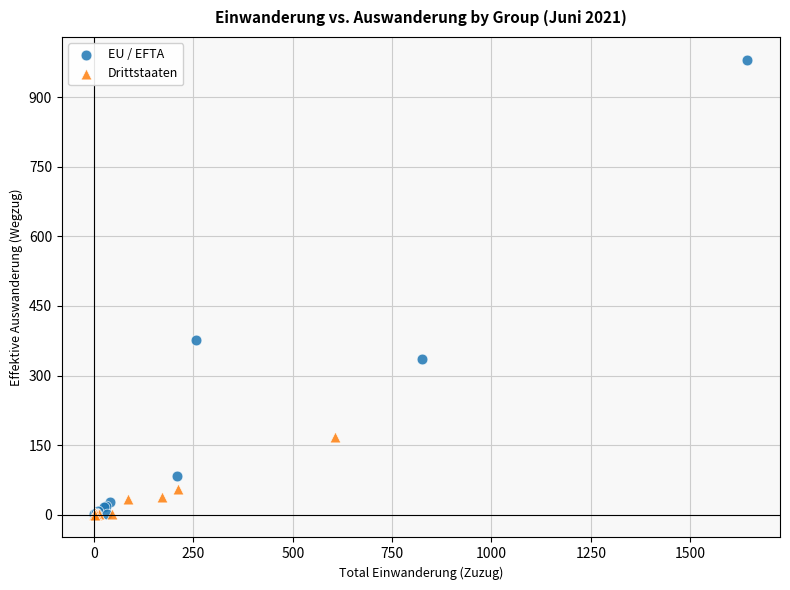

Which series reaches the maximum Y coordinate?

EU / EFTA